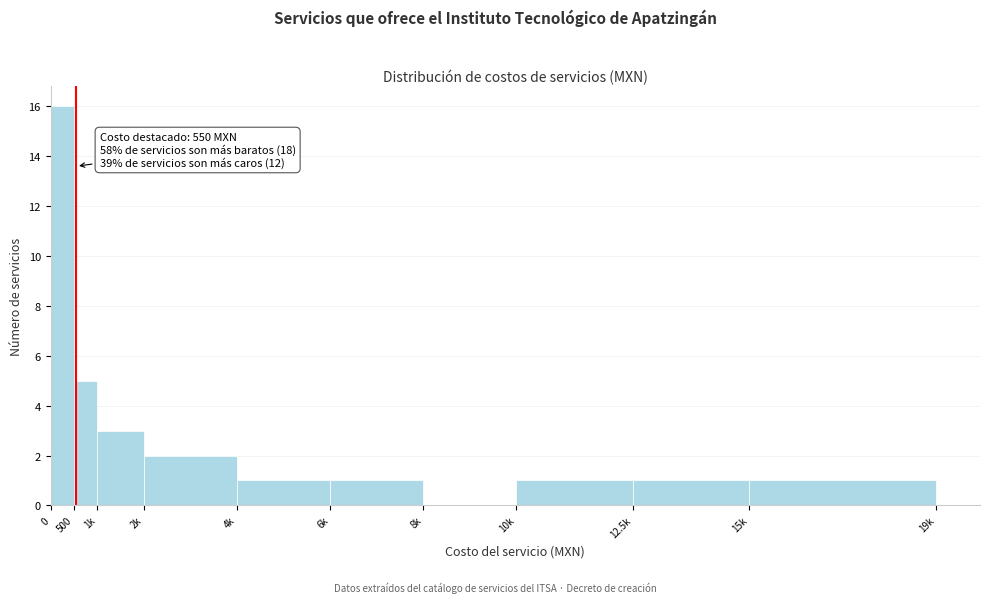

Reading left to right, extract all data points from this chart.

0=16	500=5	1k=3	2k=2	4k=1	6k=1	8k=0	10k=1	12.5k=1	15k=1